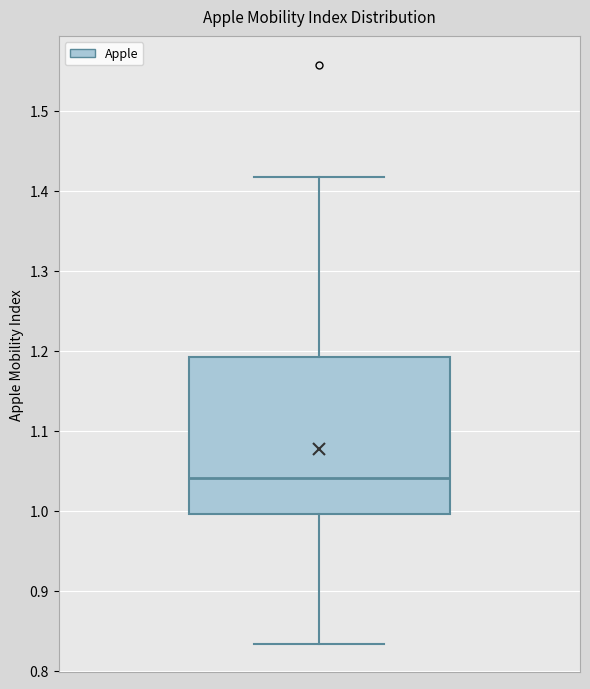

Transcribe this box plot: give where the median line is, the range the box spans, and where the two whiskers end, as read against the y-axis. The values are not printed on the chart, so give them approximately, as read against the axis.

median 1.04, box 1.00 to 1.19, whiskers 0.83 to 1.42